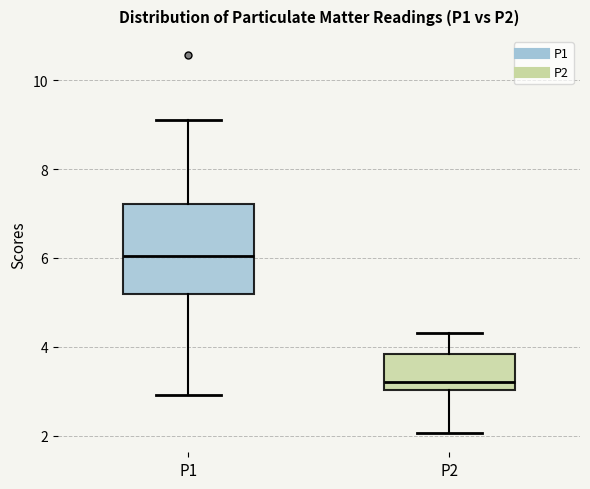

Comparing the boxes themselves (not the whiskers), which one is the tallest?

P1